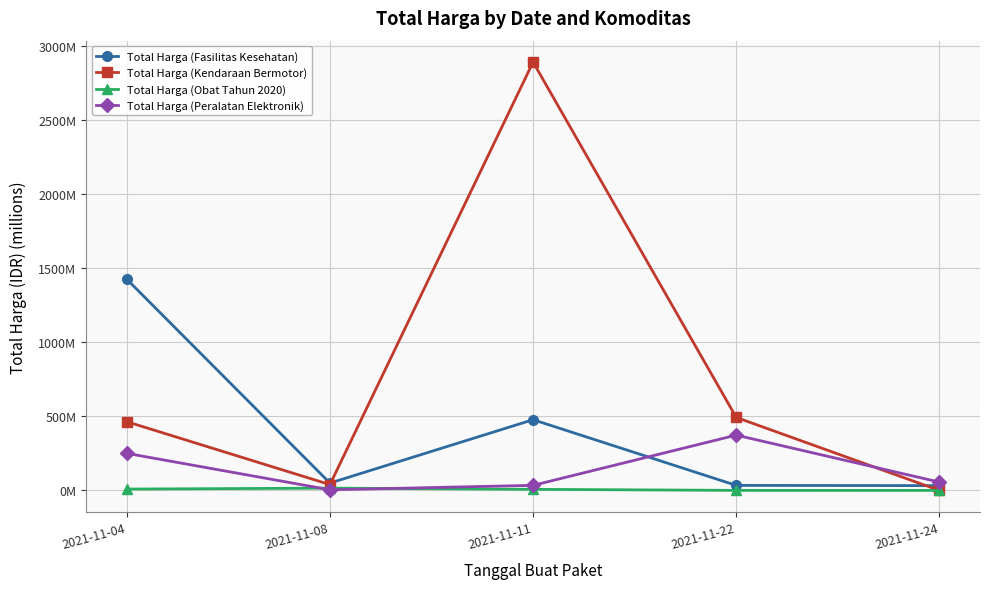

The value of Total Harga (Peralatan Elektronik) at 2021-11-04 is 250350000. True or false?

True